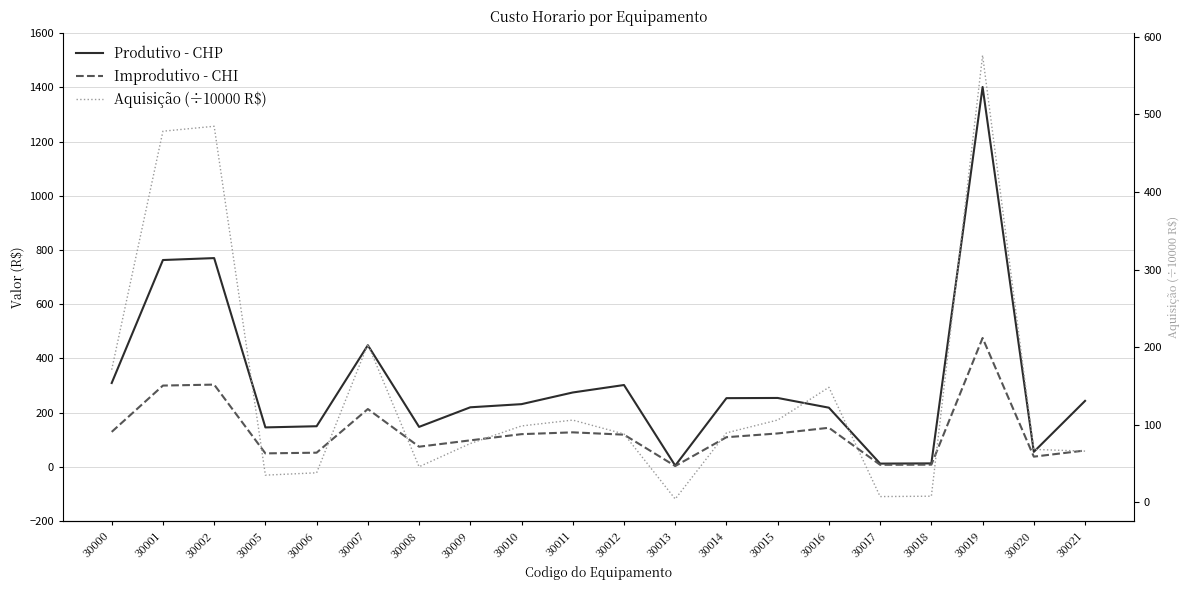

Does the chart have visible grid lines?

Yes